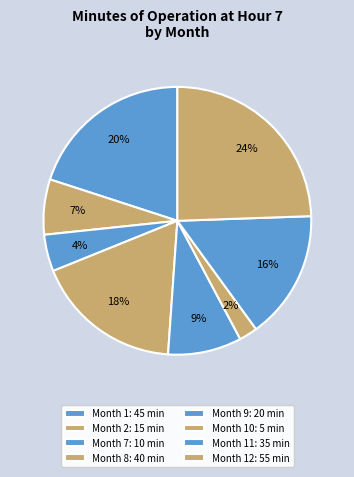

How many segments does this pie chart have?

8